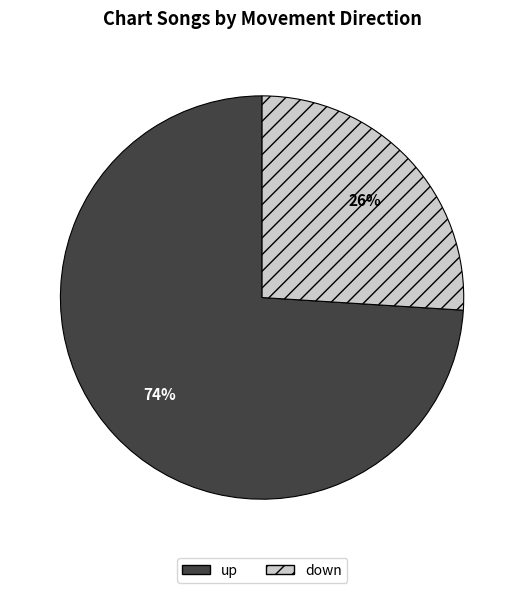

What is the largest slice in the pie chart?

up